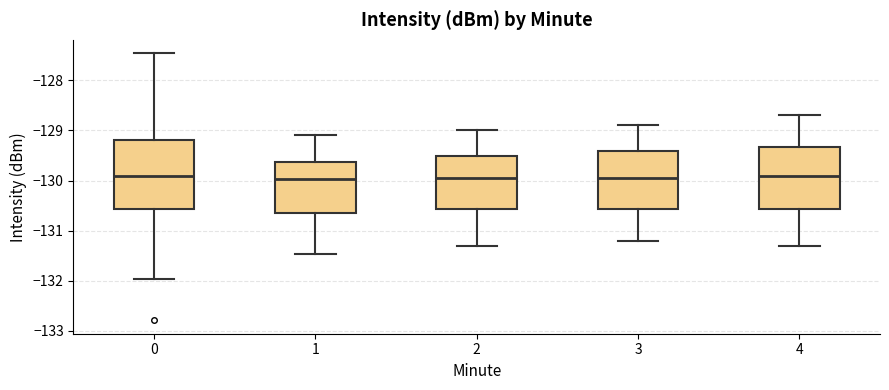

Reading left to right, transcribe this box plot: for each box, give where its median line is, the range the box spans, and where its two whiskers end, as read against the y-axis. The values are not printed on the chart, so give them approximately, as read against the axis.

0: median -129.9, box -130.6 to -129.2, whiskers -132.0 to -127.5
1: median -130.0, box -130.6 to -129.6, whiskers -131.5 to -129.1
2: median -129.9, box -130.6 to -129.5, whiskers -131.3 to -129.0
3: median -129.9, box -130.6 to -129.4, whiskers -131.2 to -128.9
4: median -129.9, box -130.6 to -129.3, whiskers -131.3 to -128.7